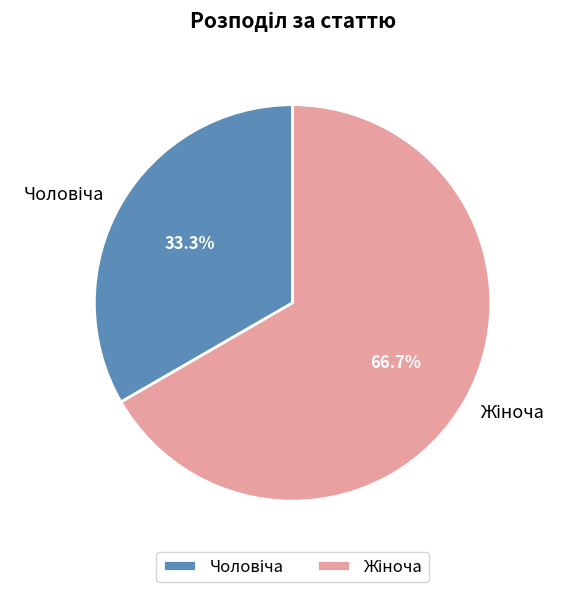

How many slices are in this pie chart?

2